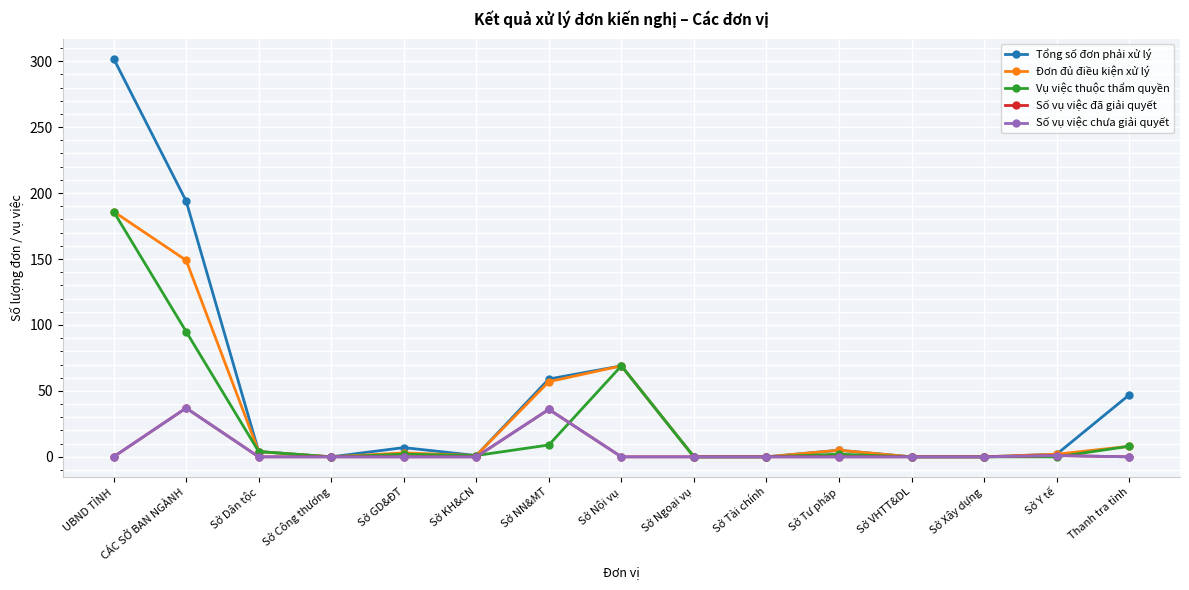

What is the difference between the Số vụ việc chưa giải quyết values at Sở Ngoại vụ and Sở Y tế?

1